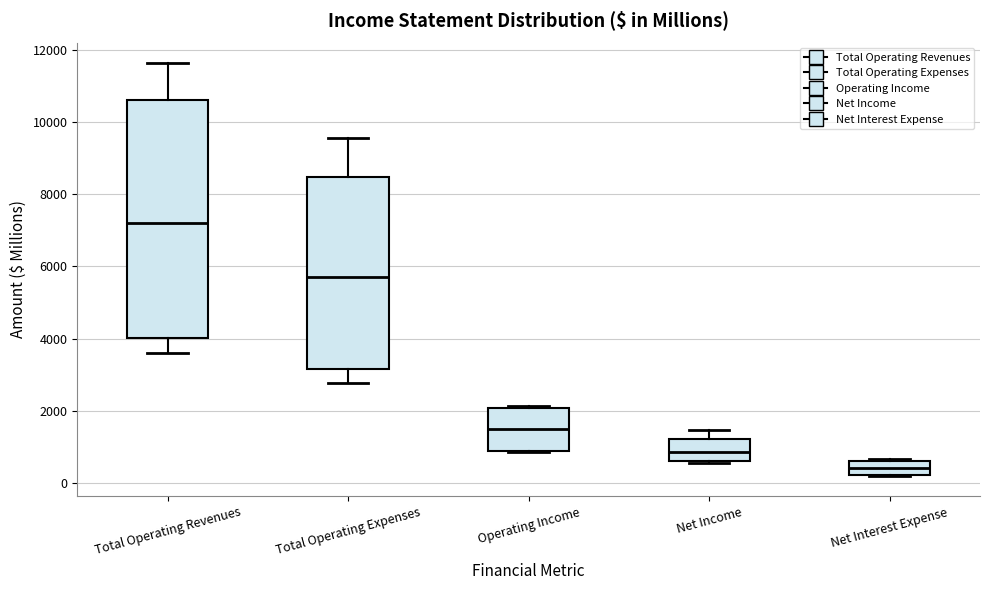

Comparing the boxes themselves (not the whiskers), which one is the tallest?

Total Operating Revenues